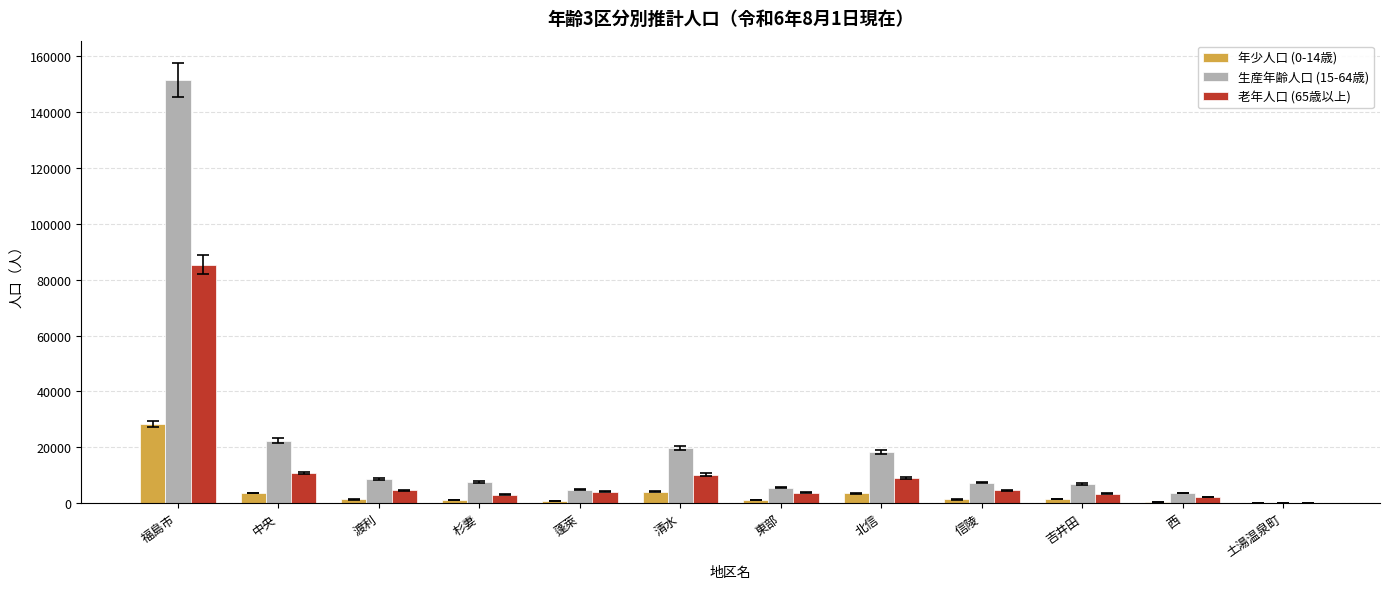

Which series changed the most between 北信 and 土湯温泉町?

生産年齢人口 (15-64歳)